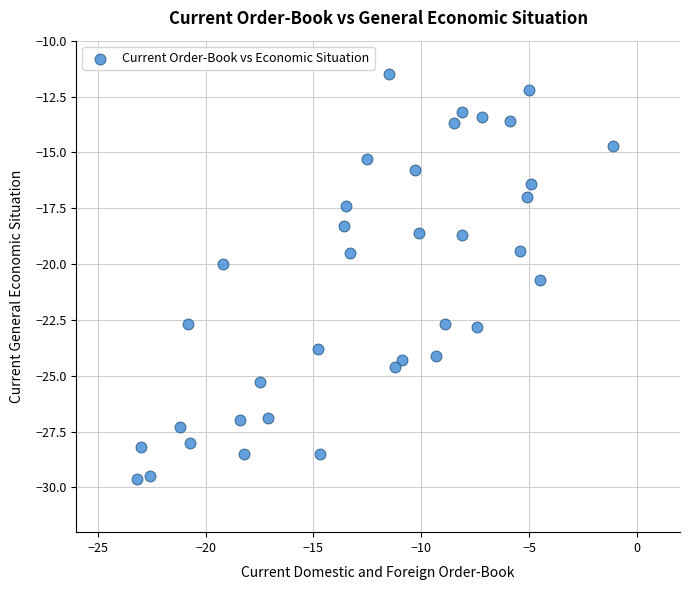

What is the range of Y values (max minus min)?

18.1